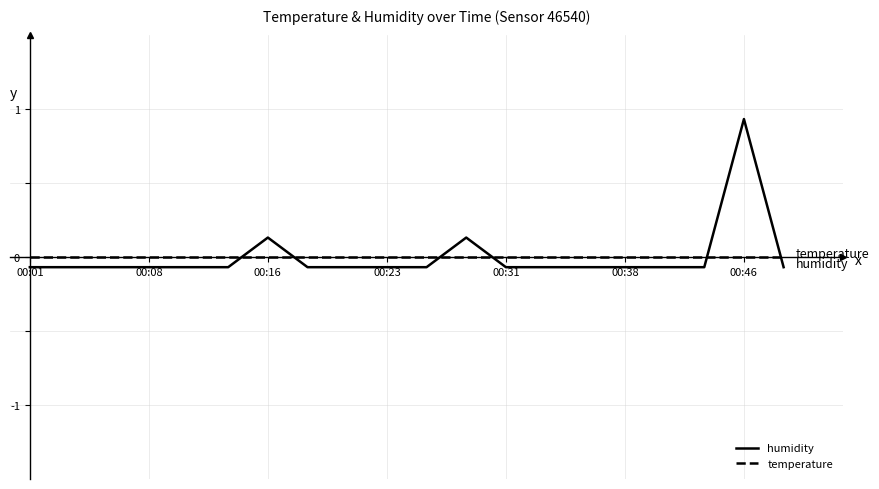

List the series in order of their peak value, highest first.

humidity, temperature